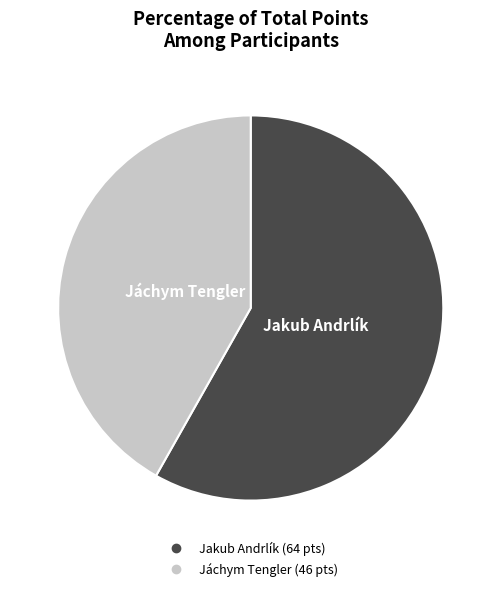

Combined, do Jáchym Tengler and Jakub Andrlík account for over 50%?

Yes